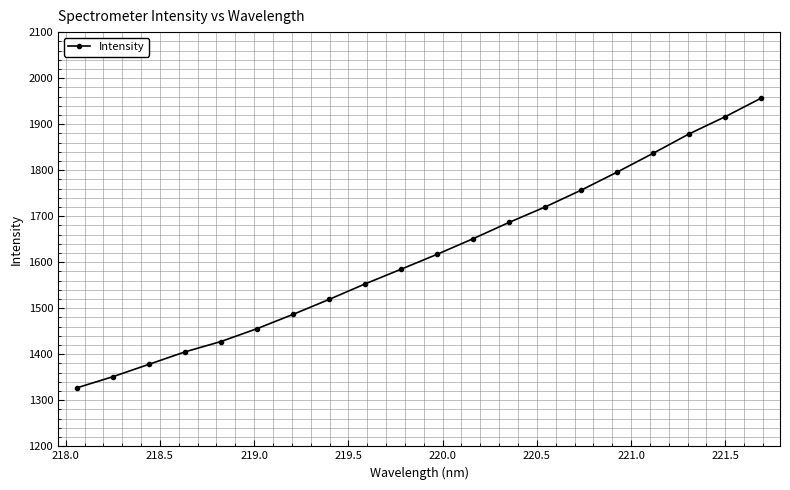

What is the value of the 5th point from the left?

1427.7